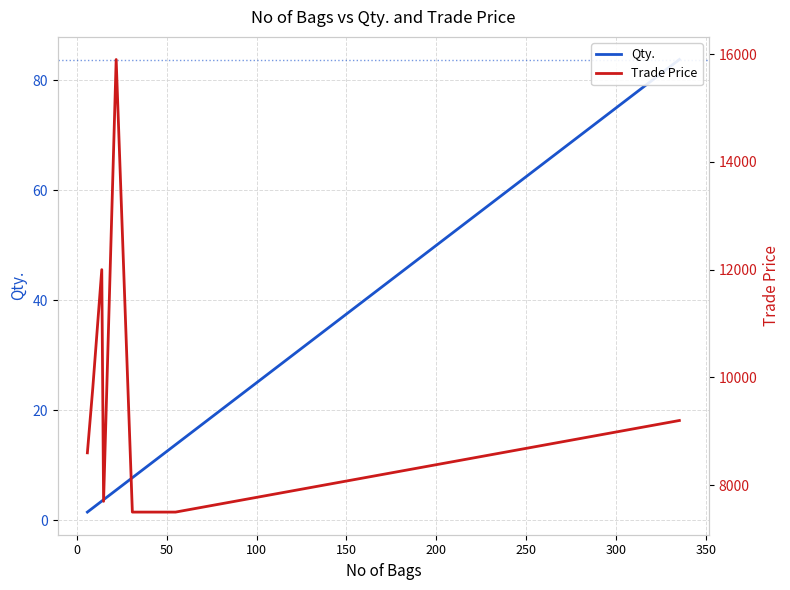

At 300, list the series in order from largest to smallest.

Trade Price, Qty.